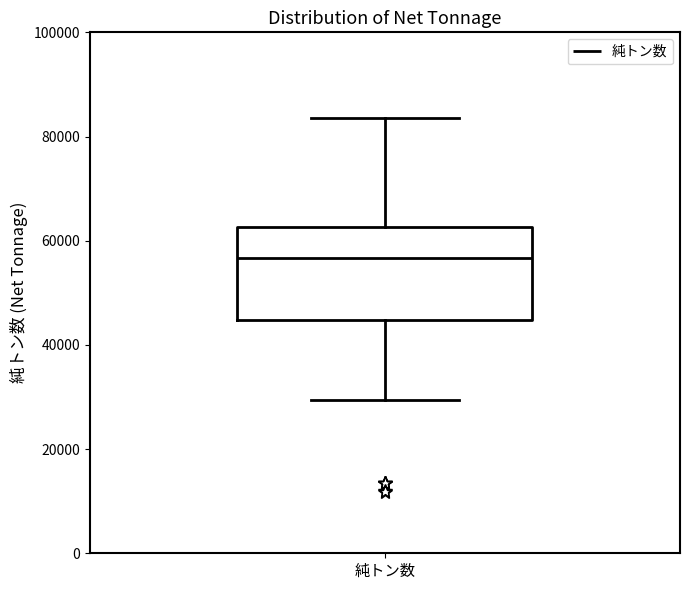

Read this box plot against the y-axis: the position of the median line, the range covered by the box, and the ends of both whiskers. The values are not printed on the chart, so give them approximately, as read against the axis.

median 56000, box 44000 to 62000, whiskers 30000 to 84000